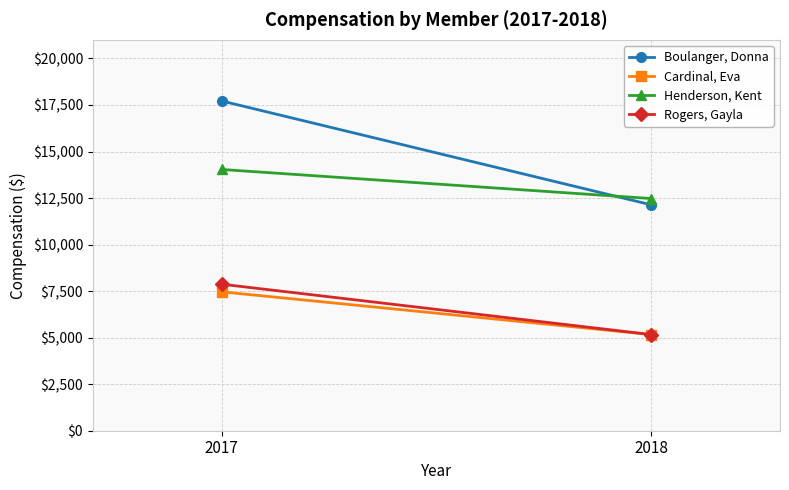

Rank the series at 2018 from highest to lowest value.

Henderson, Kent, Boulanger, Donna, Cardinal, Eva, Rogers, Gayla